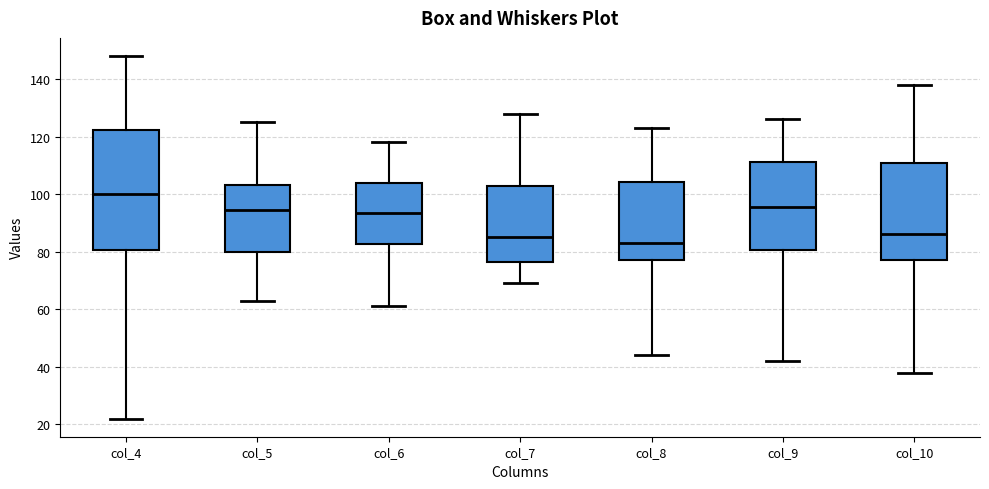

Reading left to right, read every box against the y-axis: the position of its median line, the range the box covers, and the ends of its whiskers. The values are not printed on the chart, so give them approximately, as read against the axis.

col_4: median 100, box 80 to 122, whiskers 22 to 148
col_5: median 94, box 80 to 104, whiskers 64 to 126
col_6: median 94, box 82 to 104, whiskers 62 to 118
col_7: median 86, box 76 to 102, whiskers 70 to 128
col_8: median 84, box 78 to 104, whiskers 44 to 124
col_9: median 96, box 80 to 112, whiskers 42 to 126
col_10: median 86, box 78 to 110, whiskers 38 to 138